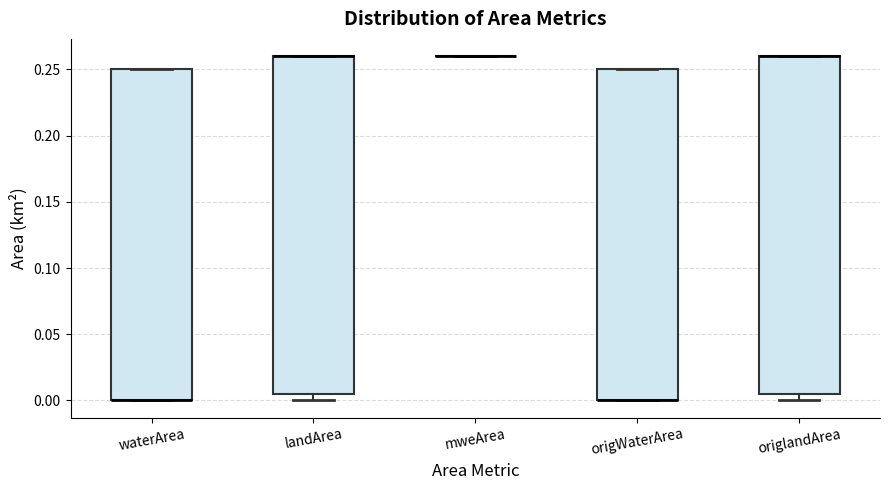

Where is the upper edge of the box for waterArea on the y-axis? The values are not printed on the chart, so give them approximately, as read against the axis.

0.250